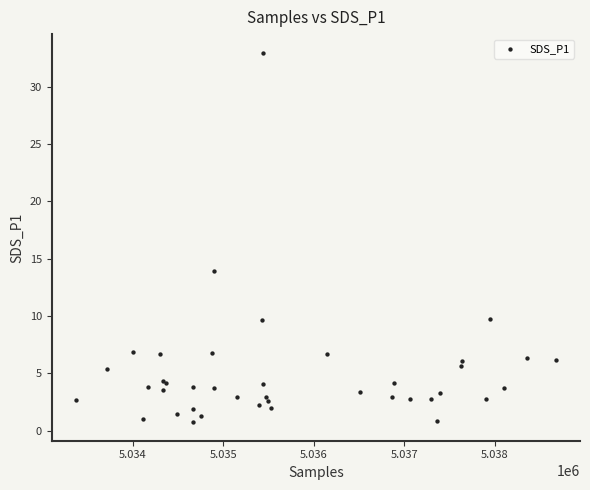

What Y value in the scatter plot is closest to 16?

13.9